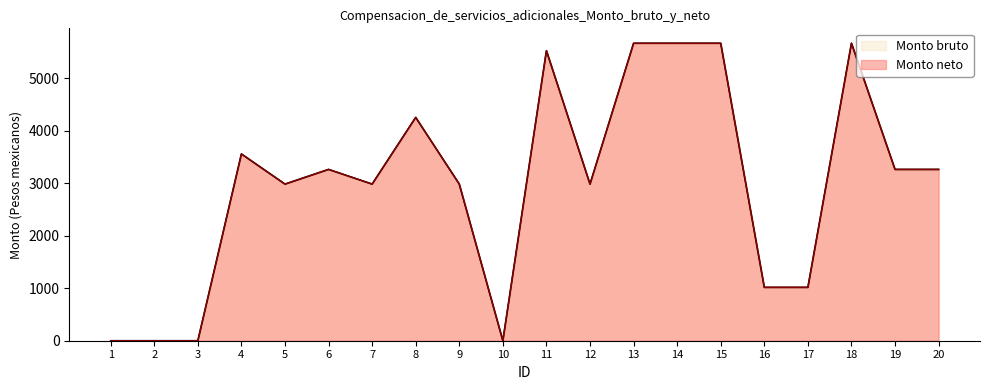

Rank the series at 11 from highest to lowest value.

Monto bruto, Monto neto